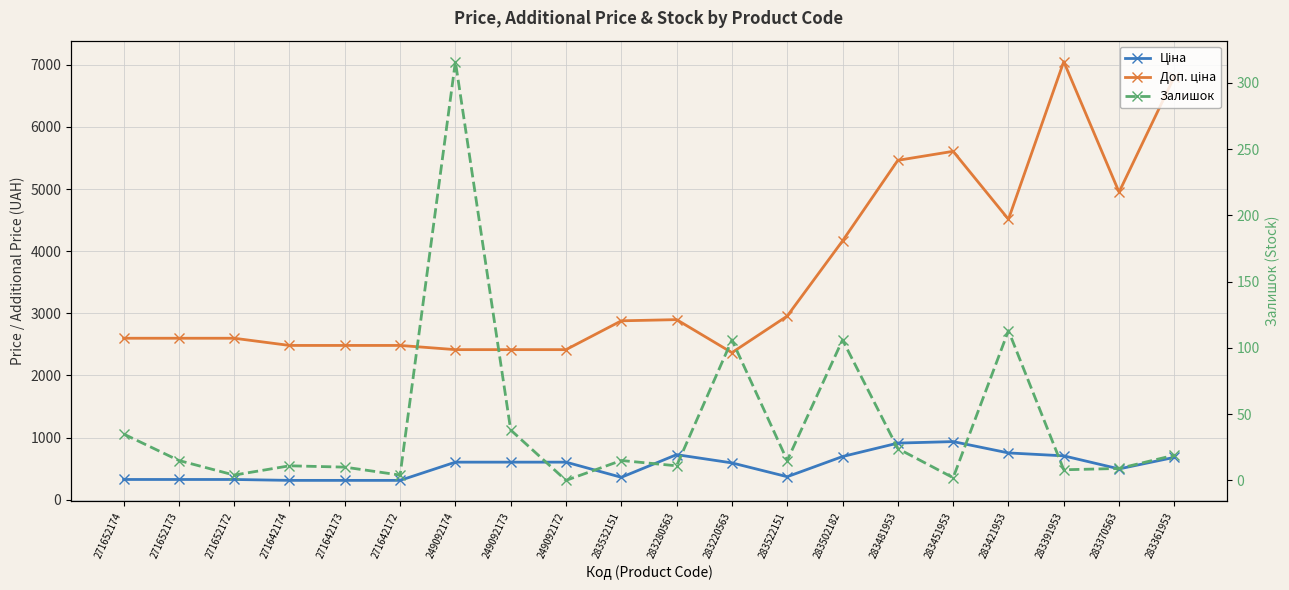

What is the sum of the Ціна values at 283220563 and 283361953?

1272.6